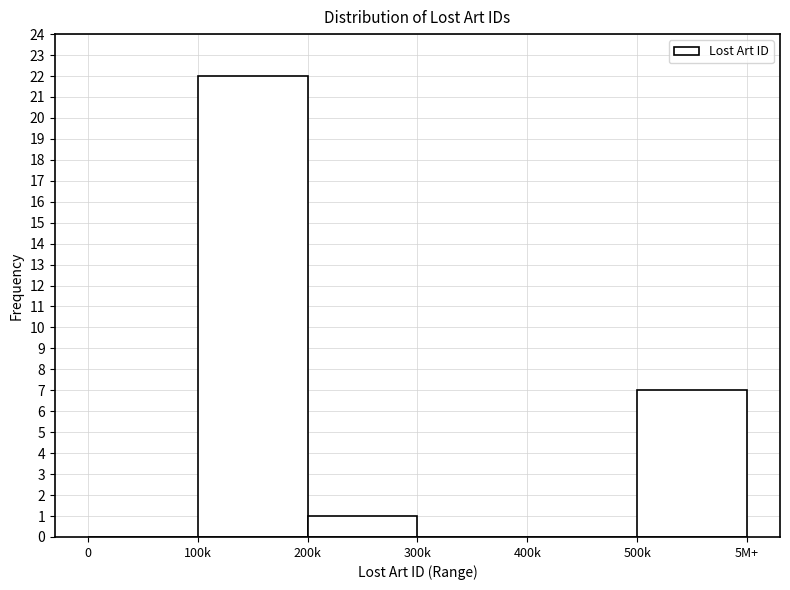

Reading right to left, extract all data points from this chart.

500k=7	400k=0	300k=0	200k=1	100k=22	0=0